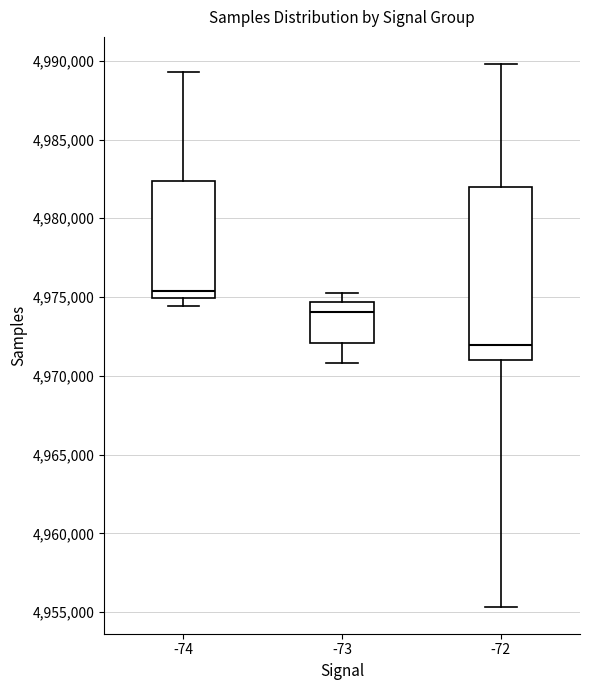

Where is the upper edge of the box at x = -72 on the y-axis? The values are not printed on the chart, so give them approximately, as read against the axis.

4982000